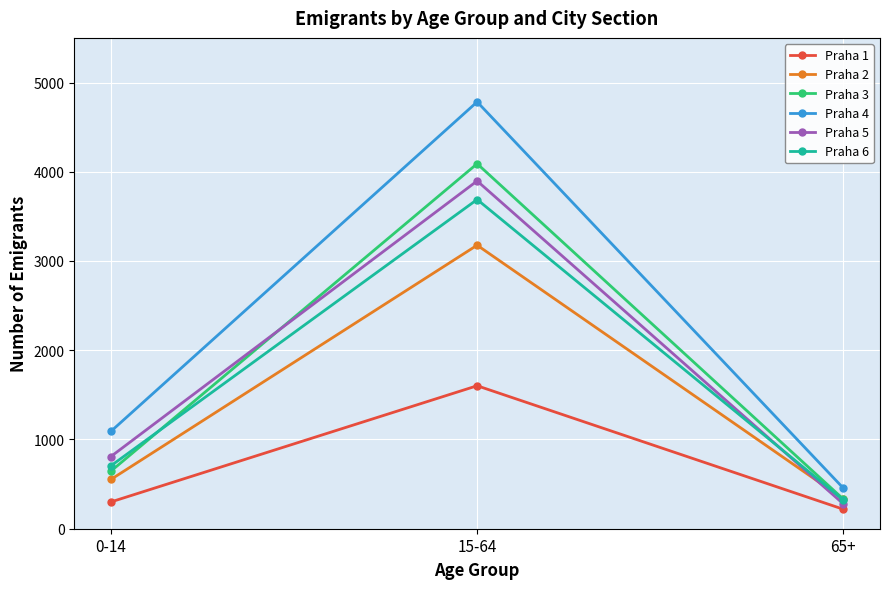

What is the spread (max minus min) of values at 65+?

236